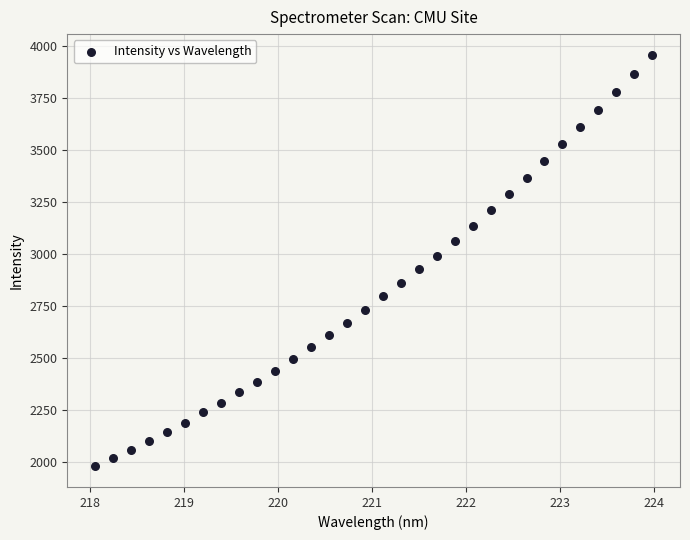

What is the range of X values (max minus min)?

5.9